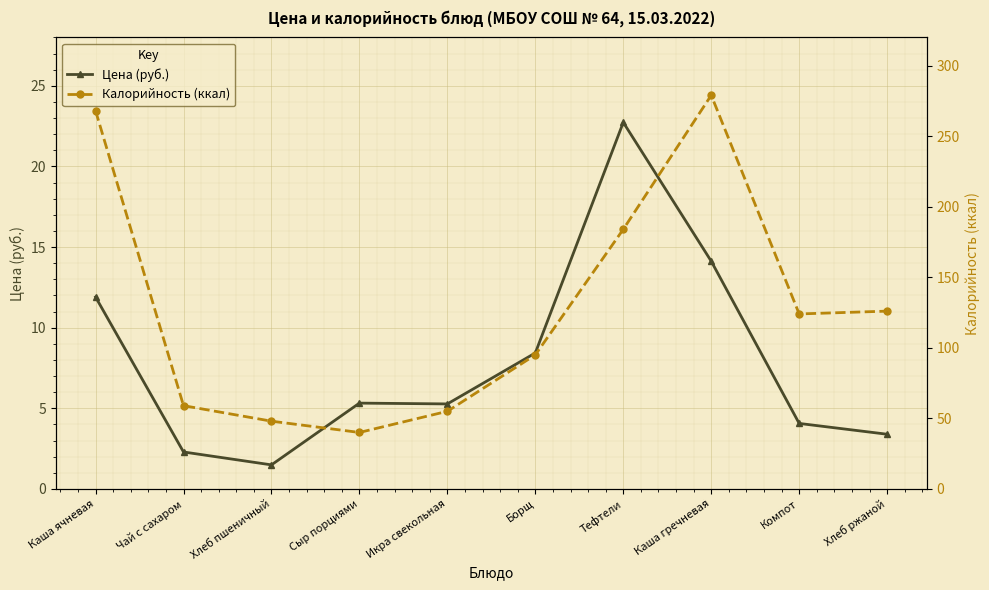

What is the value of the Калорийность (ккал) point at the 10th from the left?

126.0